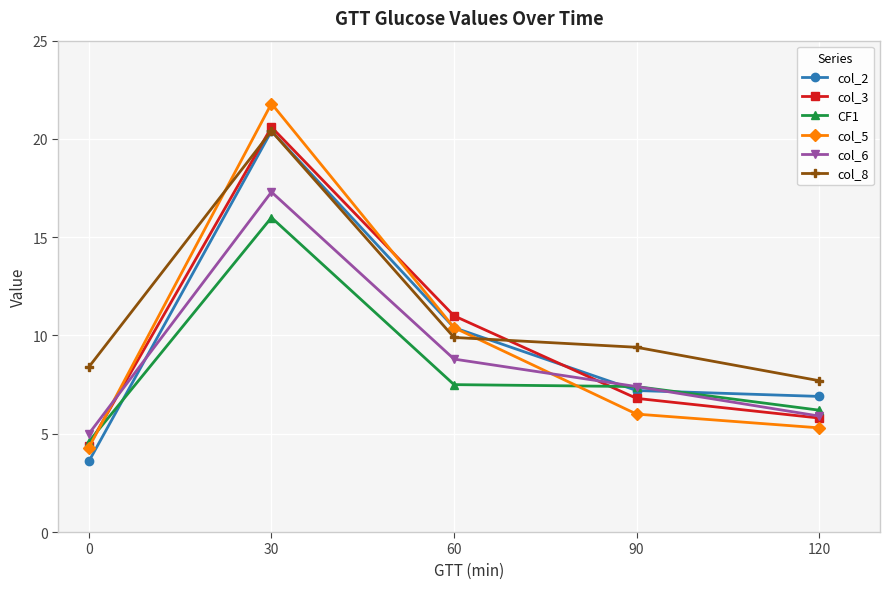

What is the spread (max minus min) of values at 0?

4.8